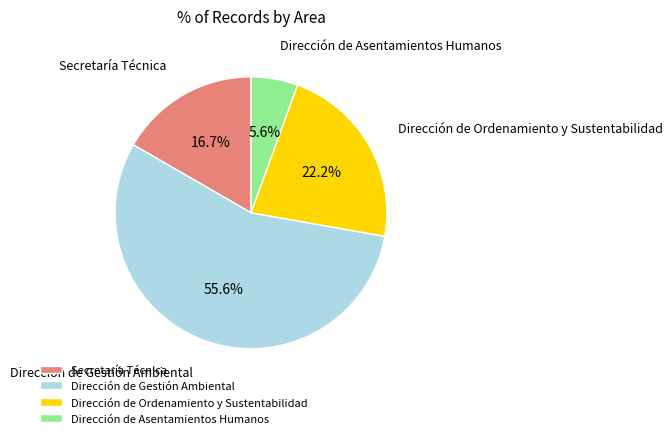

To the nearest percent, what percentage of the pie is Dirección de Gestión Ambiental?

56%